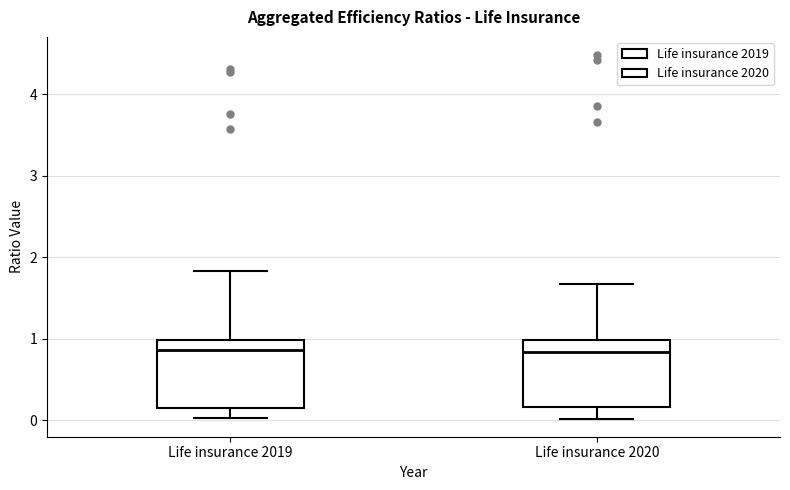

Reading left to right, transcribe this box plot: for each box, give where its median line is, the range the box spans, and where its two whiskers end, as read against the y-axis. The values are not printed on the chart, so give them approximately, as read against the axis.

Life insurance 2019: median 0.9, box 0.2 to 1.0, whiskers 0.0 to 1.8
Life insurance 2020: median 0.8, box 0.2 to 1.0, whiskers 0.0 to 1.7